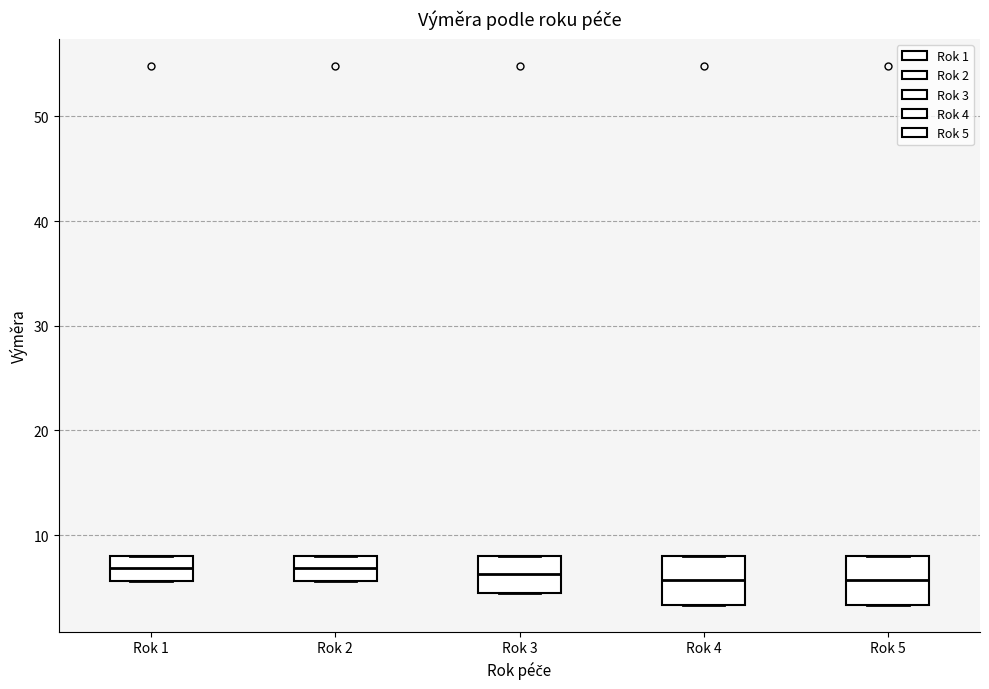

Where is the upper edge of the box for Rok 2 on the y-axis? The values are not printed on the chart, so give them approximately, as read against the axis.

8